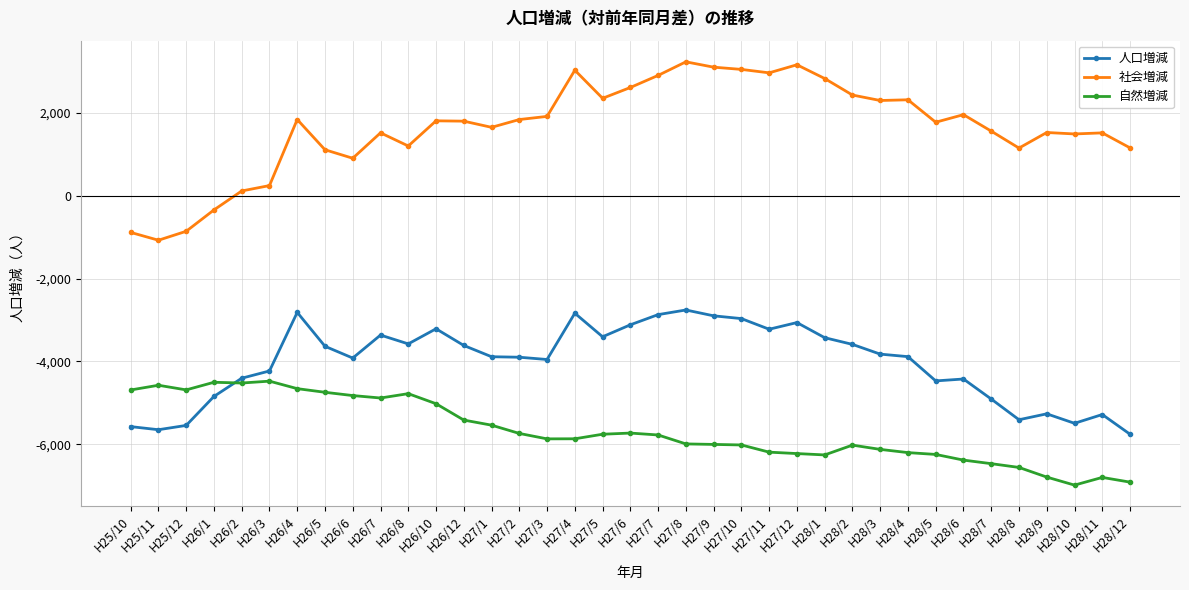

True or false: 自然増減 has a value of -2322 at H27/5.

False